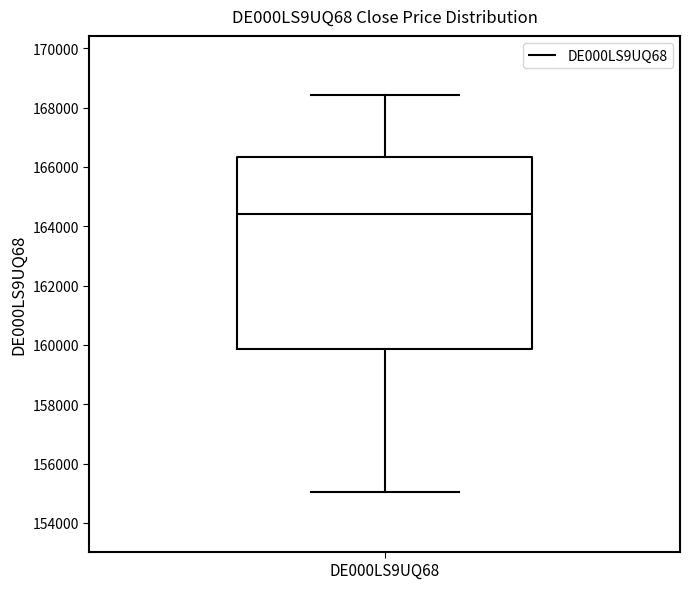

Where does the upper whisker of the box for DE000LS9UQ68 end on the y-axis? The values are not printed on the chart, so give them approximately, as read against the axis.

168400